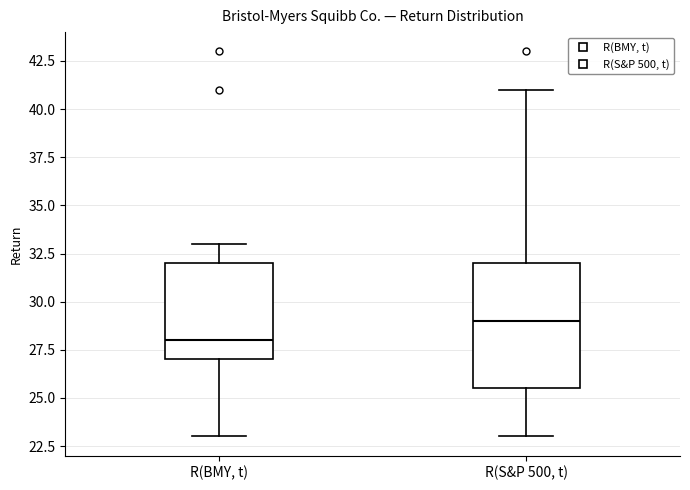

Reading left to right, transcribe this box plot: for each box, give where its median line is, the range the box spans, and where its two whiskers end, as read against the y-axis. The values are not printed on the chart, so give them approximately, as read against the axis.

R(BMY, t): median 28.0, box 27.0 to 32.0, whiskers 23.0 to 33.0
R(S&P 500, t): median 29.0, box 25.5 to 32.0, whiskers 23.0 to 41.0